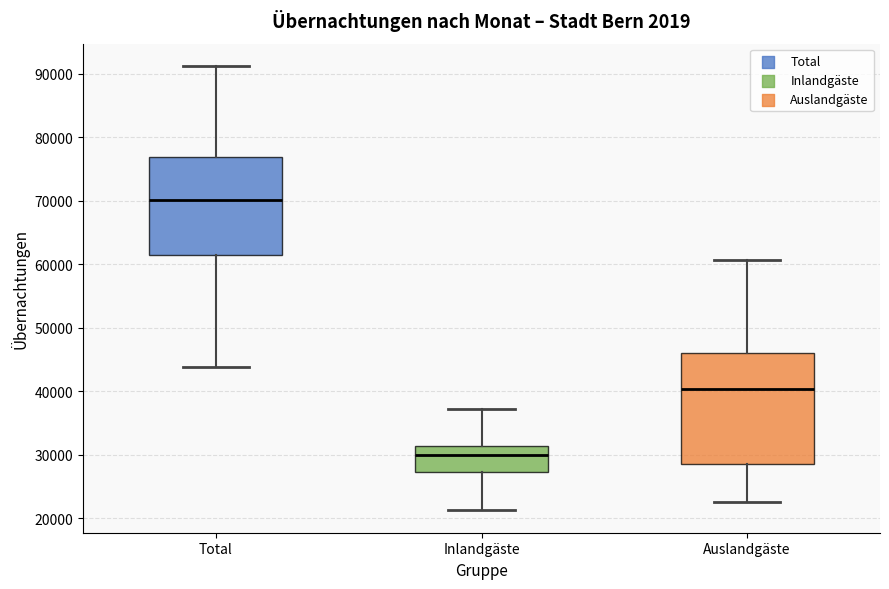

Where is the upper edge of the box for Inlandgäste on the y-axis? The values are not printed on the chart, so give them approximately, as read against the axis.

31000